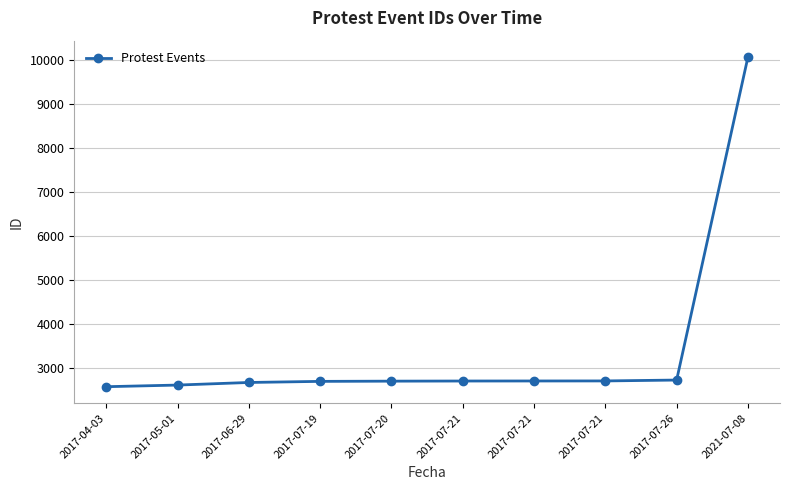

What value does the data have at 2021-07-08, to the nearest 50?

10050